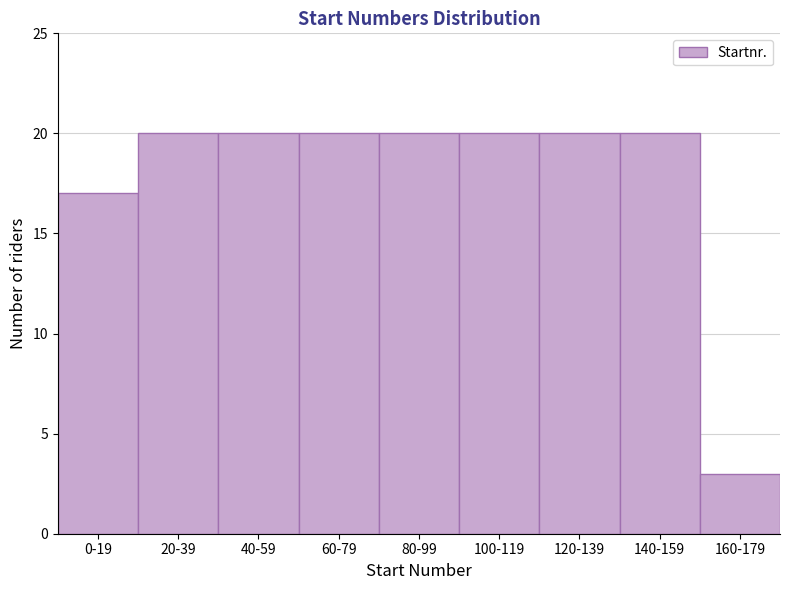

Reading right to left, extract all data points from this chart.

3	20	20	20	20	20	20	20	17